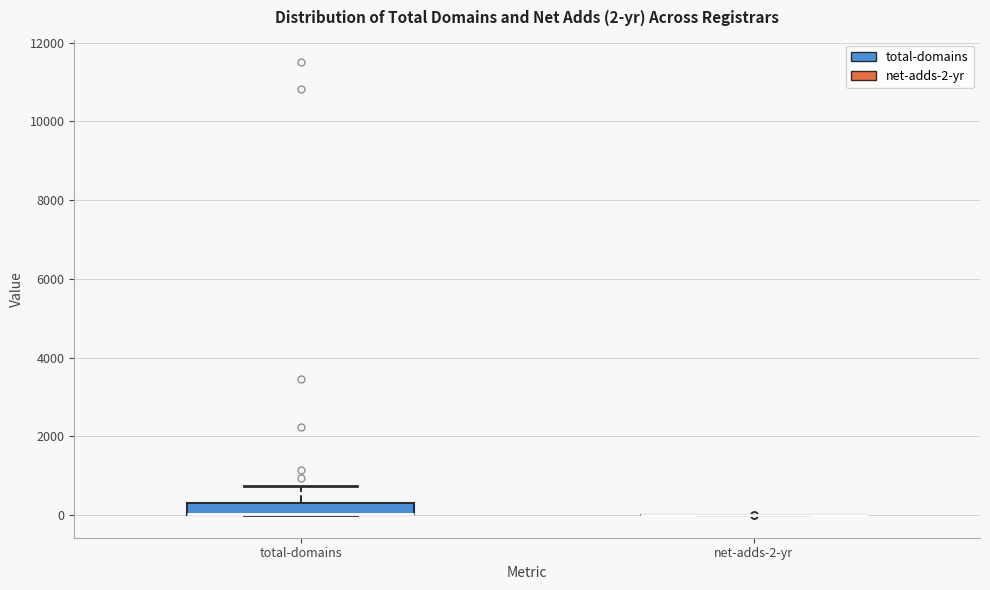

Comparing the boxes themselves (not the whiskers), which one is the tallest?

total-domains